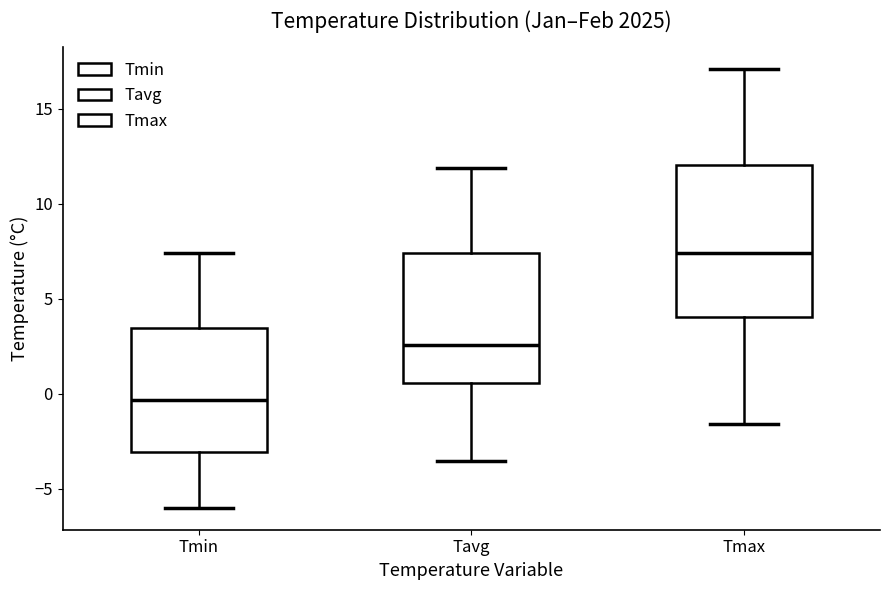

Where does the median line of the box for Tmin sit on the y-axis? The values are not printed on the chart, so give them approximately, as read against the axis.

-0.5